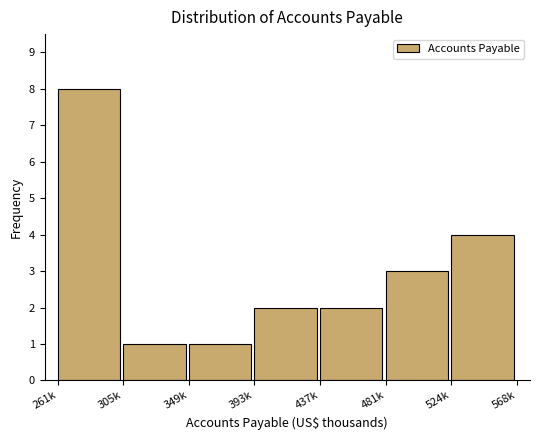

Reading left to right, what are all the values shown in this chart?

8	1	1	2	2	3	4